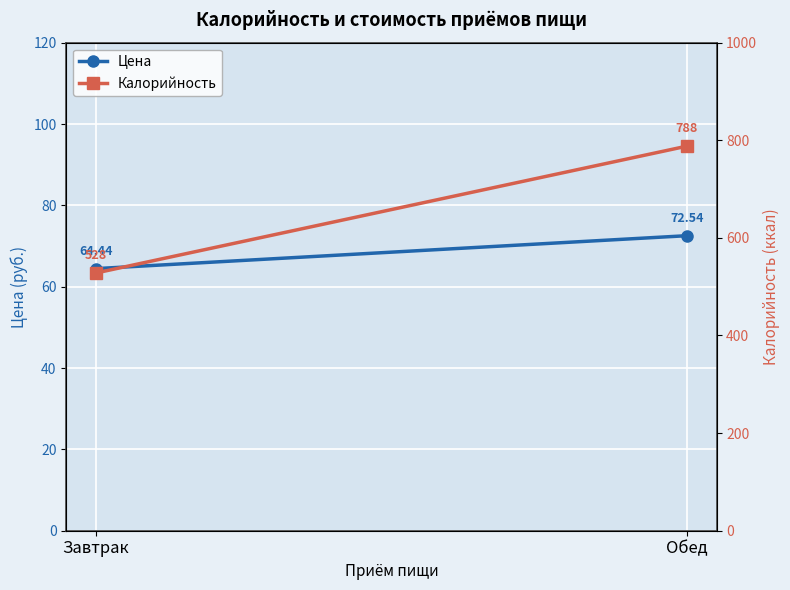

How many data points does each series have?

2